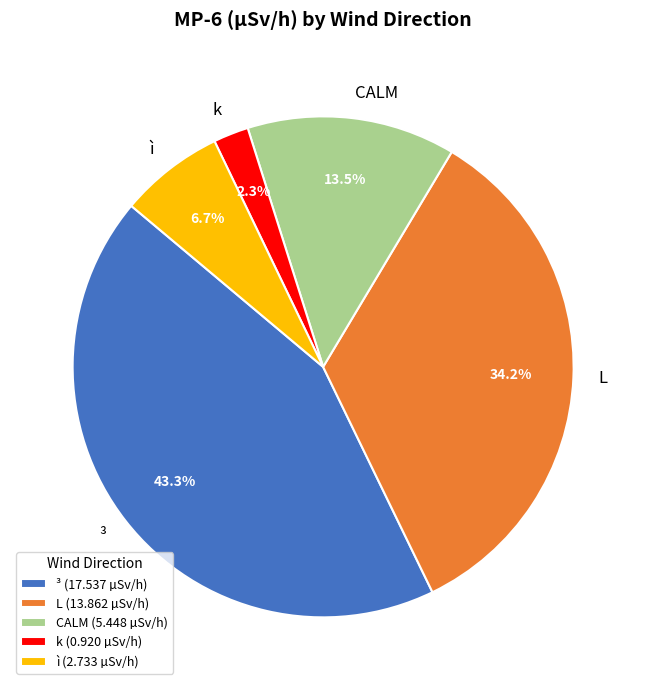

Is it true that L is 34% of the pie?

True